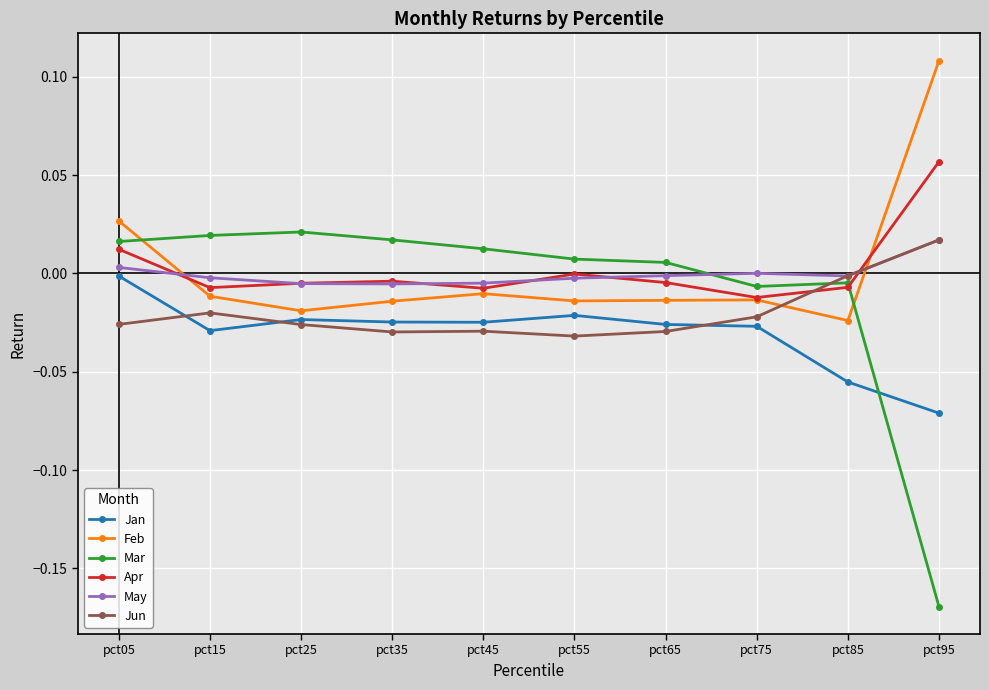

Which series has the largest range (max minus min)?

Mar